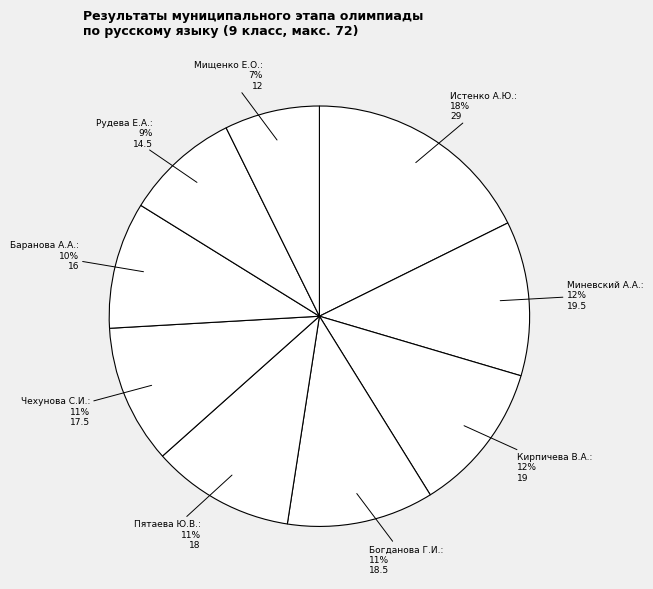

To the nearest percent, what is the combined percentage of Кирпичева В.А. and Пятаева Ю.В.?

23%